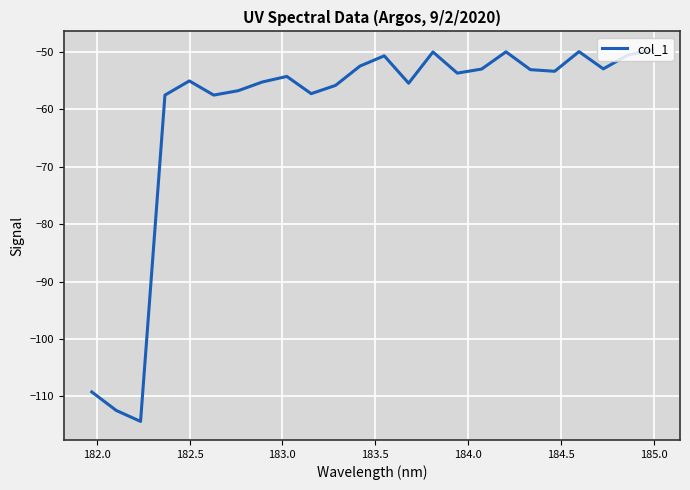

What is the difference between the maximum and minimum values?

64.7